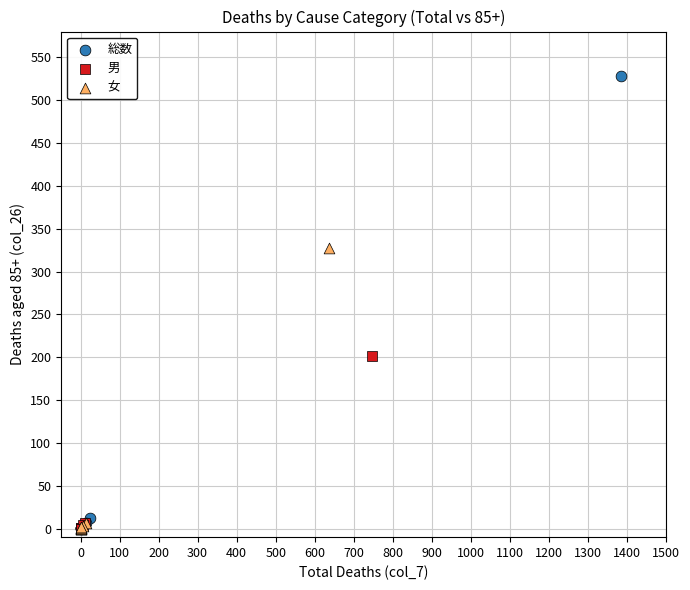

Which series has the widest spread of Y values?

総数